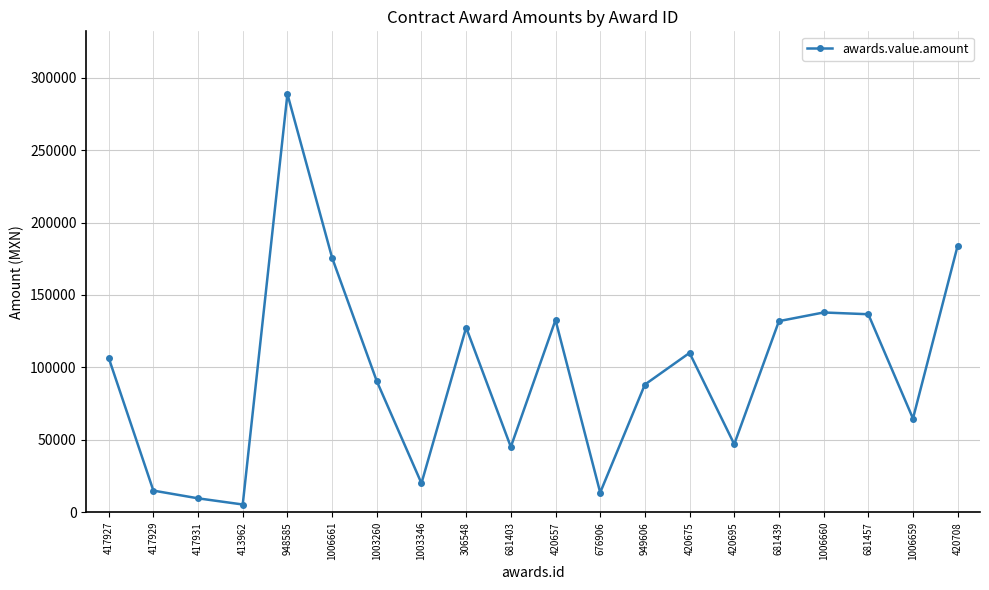

What position from the right is 417929?

19